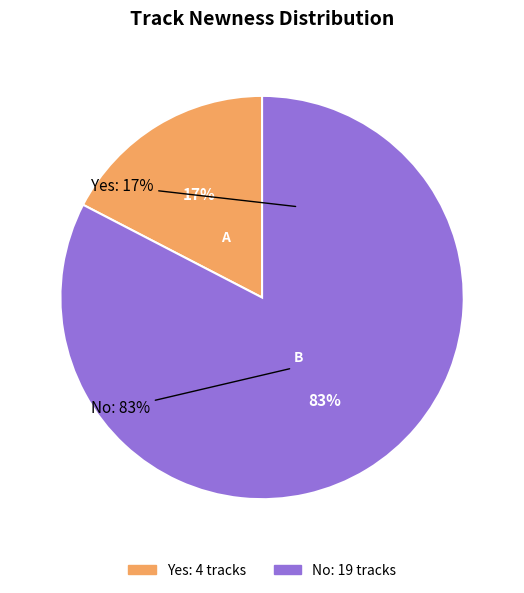

What is the largest slice in the pie chart?

No